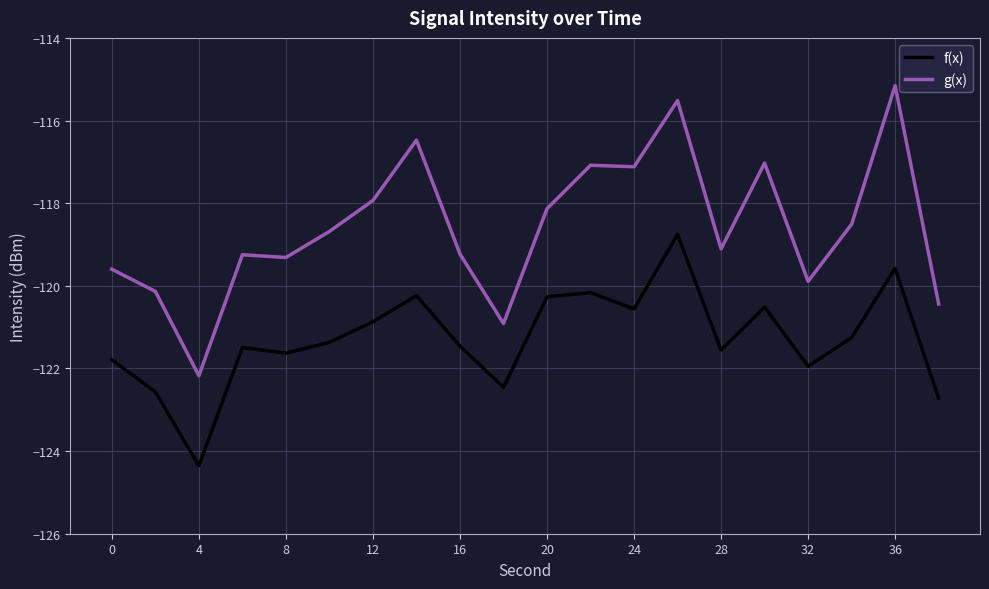

Which series has the widest spread of values?

g(x)